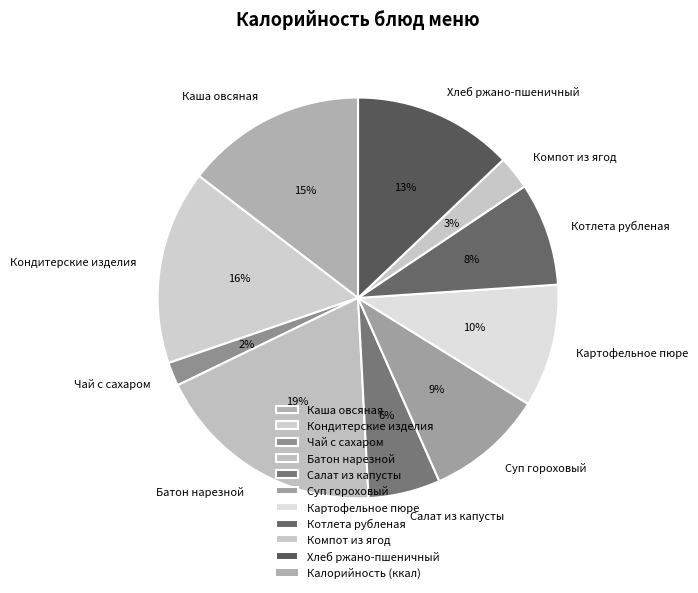

Is there any slice that represents more than half of the pie?

No